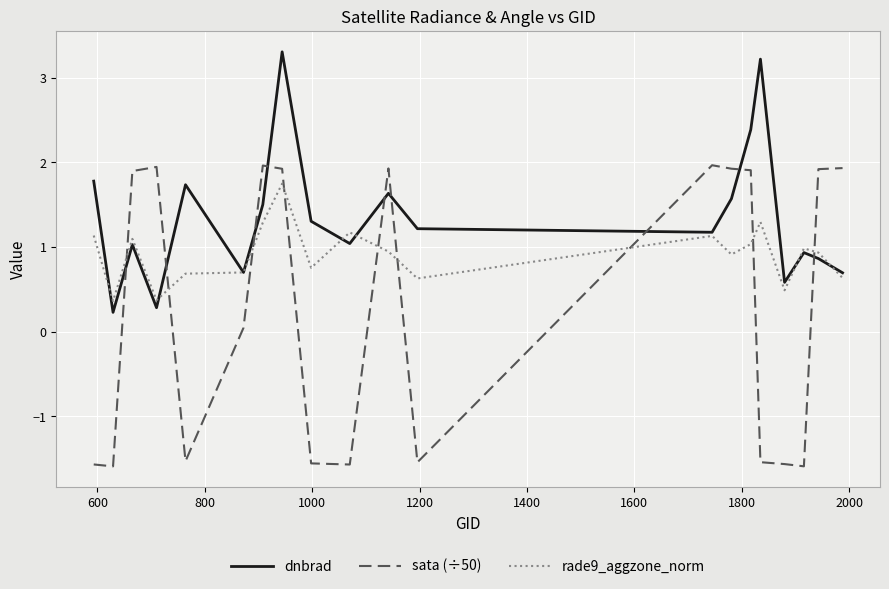

Which series has the largest total across all categories?

dnbrad